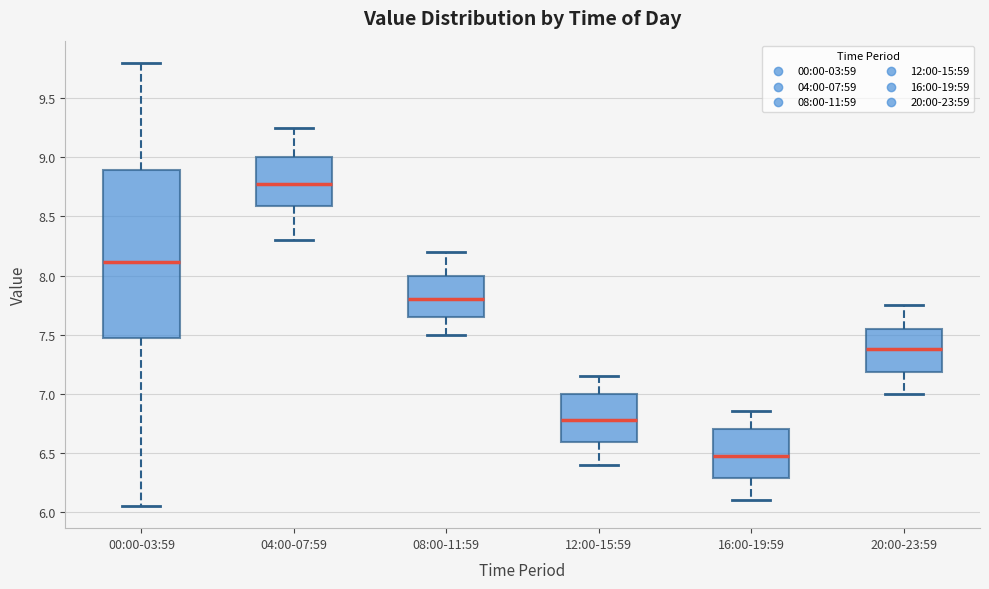

Which box's median line is the lowest?

16:00-19:59